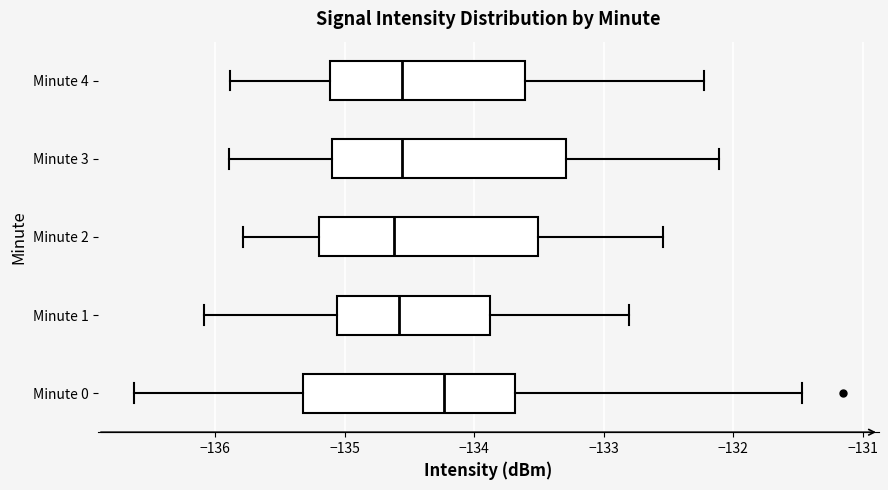

Where is the right edge of the box for Minute 1 on the x-axis? The values are not printed on the chart, so give them approximately, as read against the axis.

-133.9